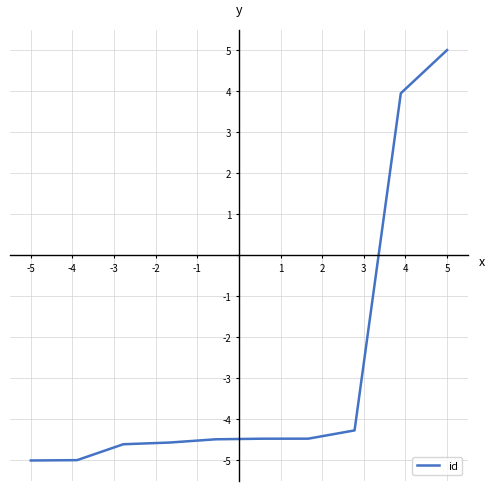

What is the greatest value displayed?

5.0